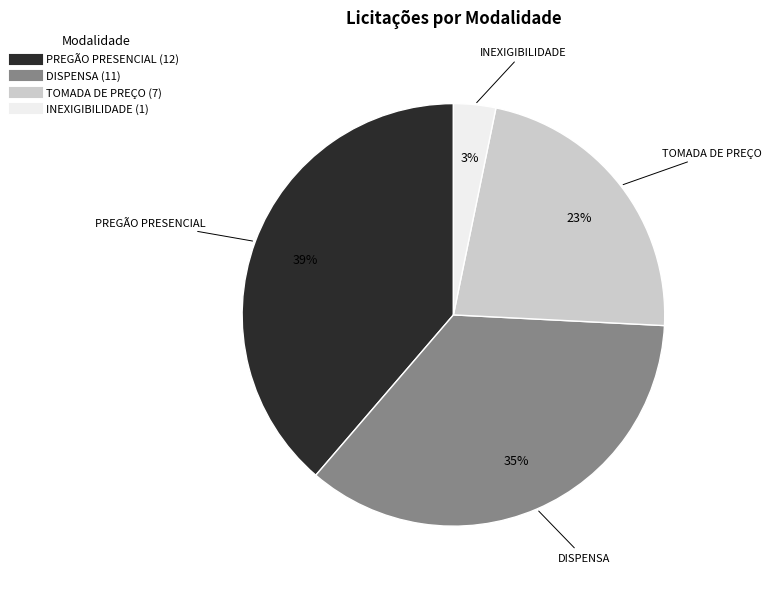

Which has a higher value, INEXIGIBILIDADE or DISPENSA?

DISPENSA